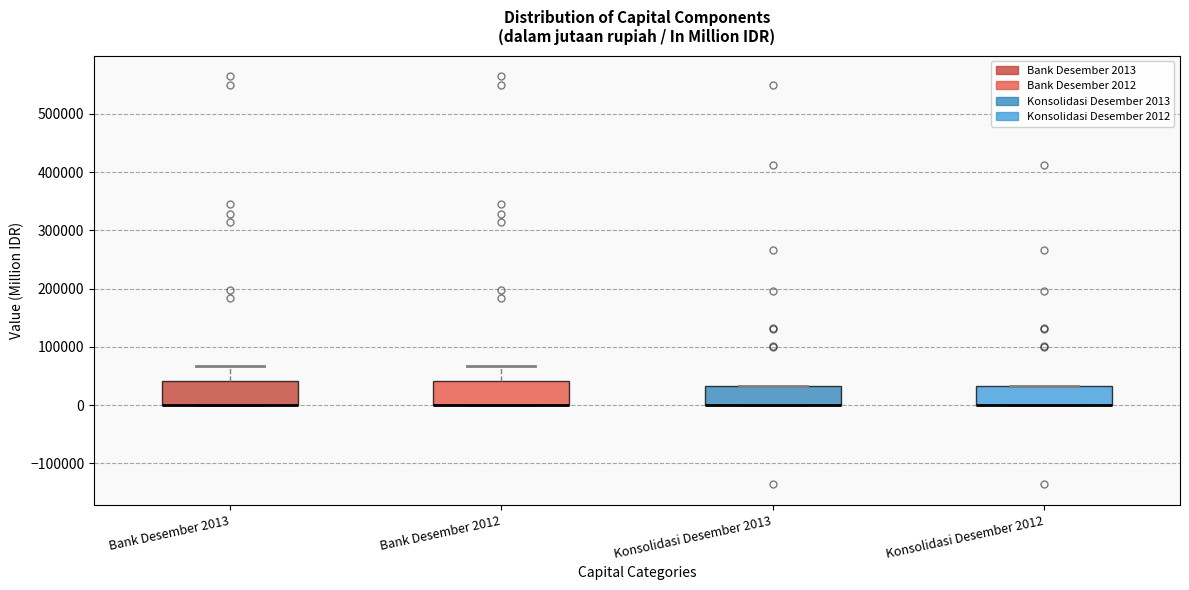

Reading left to right, transcribe this box plot: for each box, give where its median line is, the range the box spans, and where its two whiskers end, as read against the y-axis. The values are not printed on the chart, so give them approximately, as read against the axis.

Bank Desember 2013: median 0 (drawn on the box's lower edge), box 0 to 40000, whiskers 0 to 70000
Bank Desember 2012: median 0 (drawn on the box's lower edge), box 0 to 40000, whiskers 0 to 70000
Konsolidasi Desember 2013: median 0 (drawn on the box's lower edge), box 0 to 30000, whiskers 0 to 30000
Konsolidasi Desember 2012: median 0 (drawn on the box's lower edge), box 0 to 30000, whiskers 0 to 30000